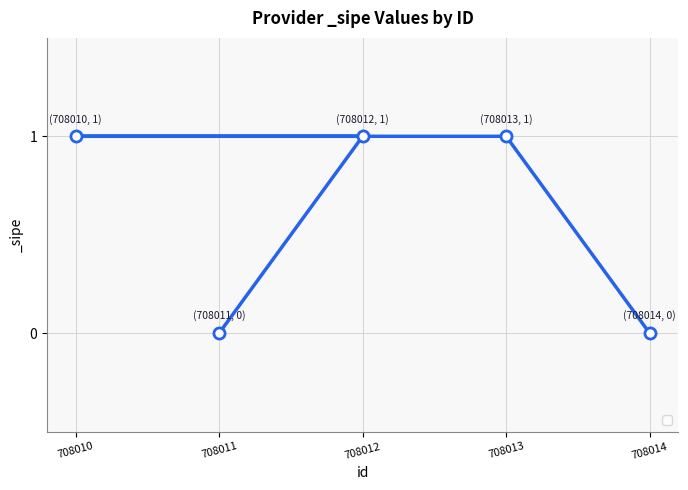

Where is the data nearest to the value 0?

708011